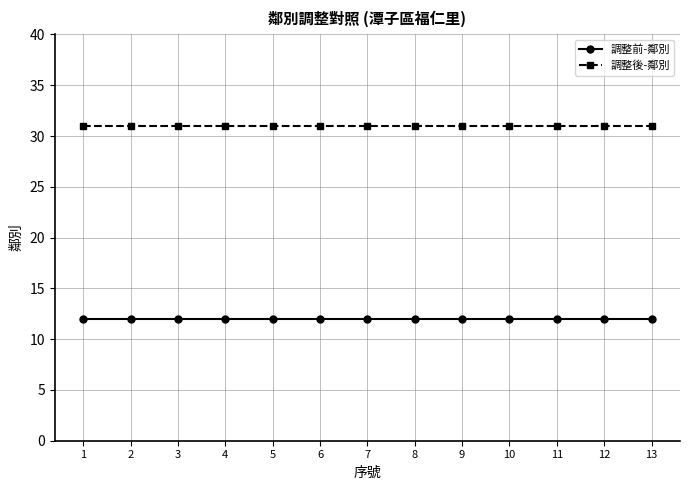

What is the highest value of the 調整後-鄰別 series?

31